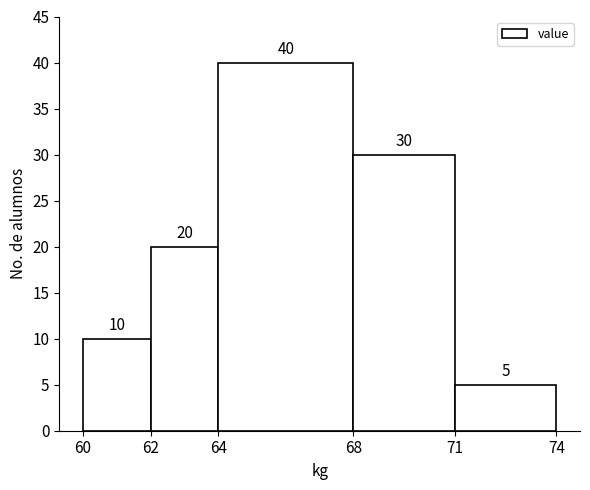

Reading left to right, list every bar in this chart as the range it spans on the x-axis followed by its height.

60 to 62: 10
62 to 64: 20
64 to 68: 40
68 to 71: 30
71 to 74: 5